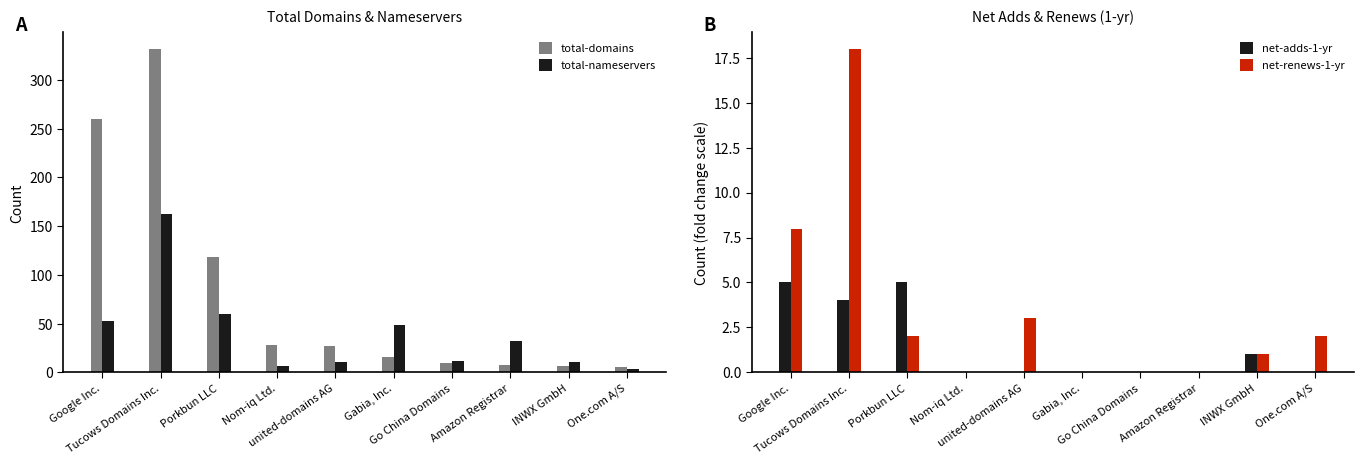

What is the average value of the net-renews-1-yr series?

3